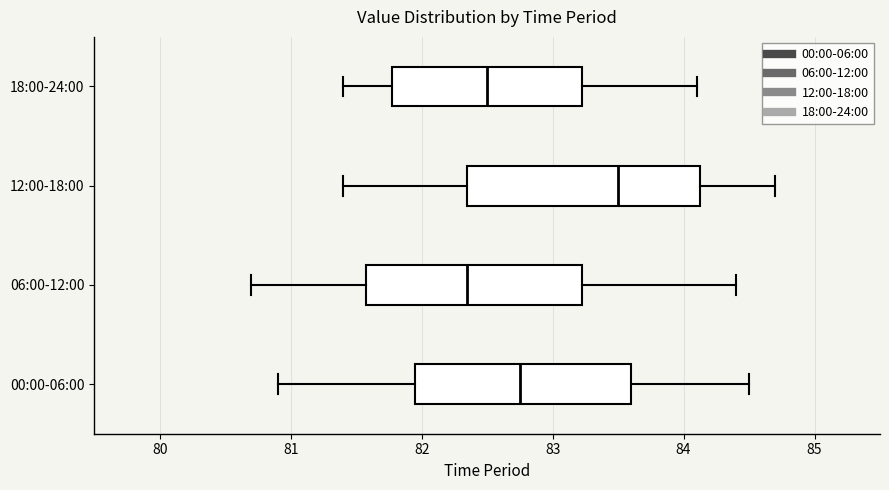

Which box has the furthest to the left median line?

06:00-12:00